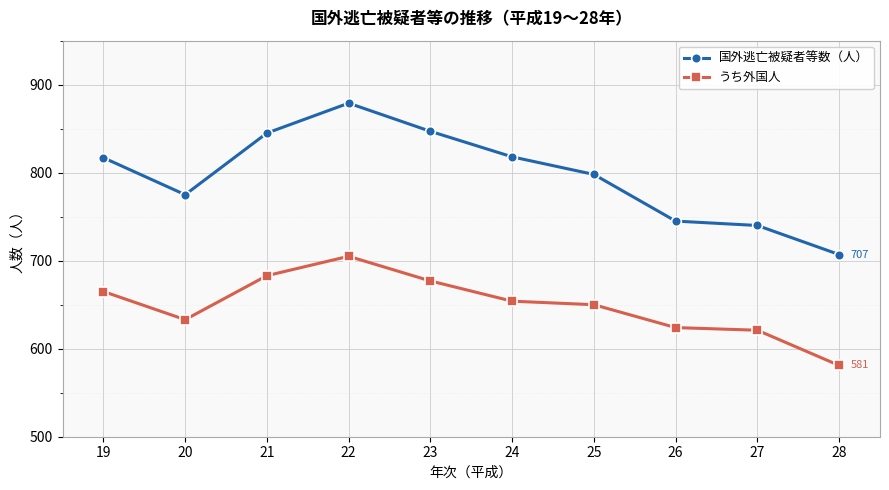

What is the minimum value for うち外国人?

581